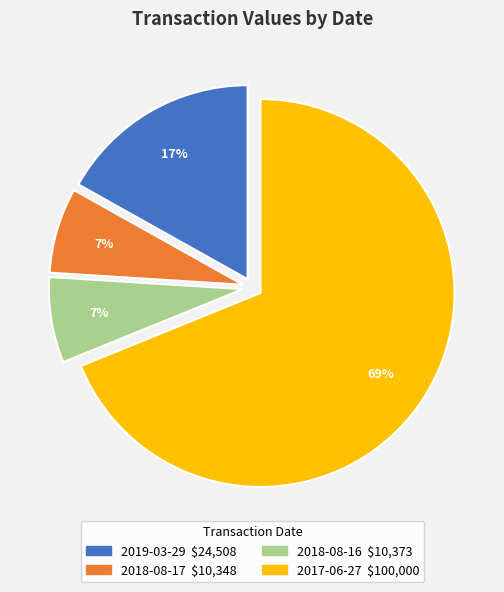

Is it true that 2017-06-27 is 84% of the pie?

False